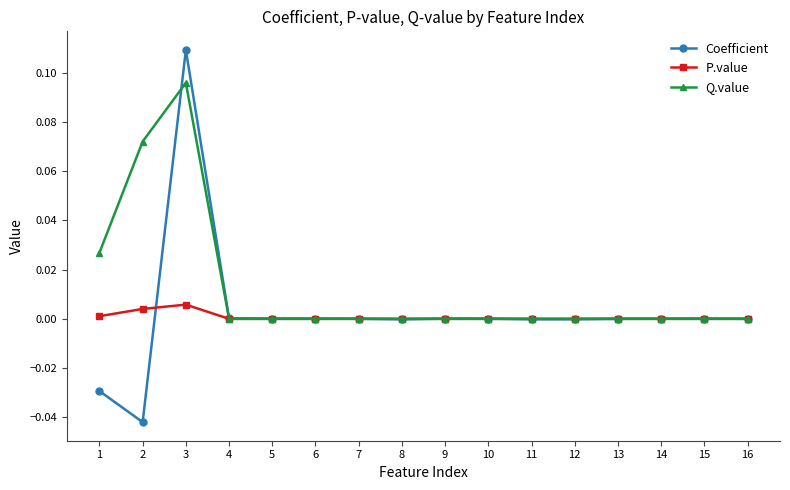

The Q.value series shows 0.0 at 11. True or false?

True